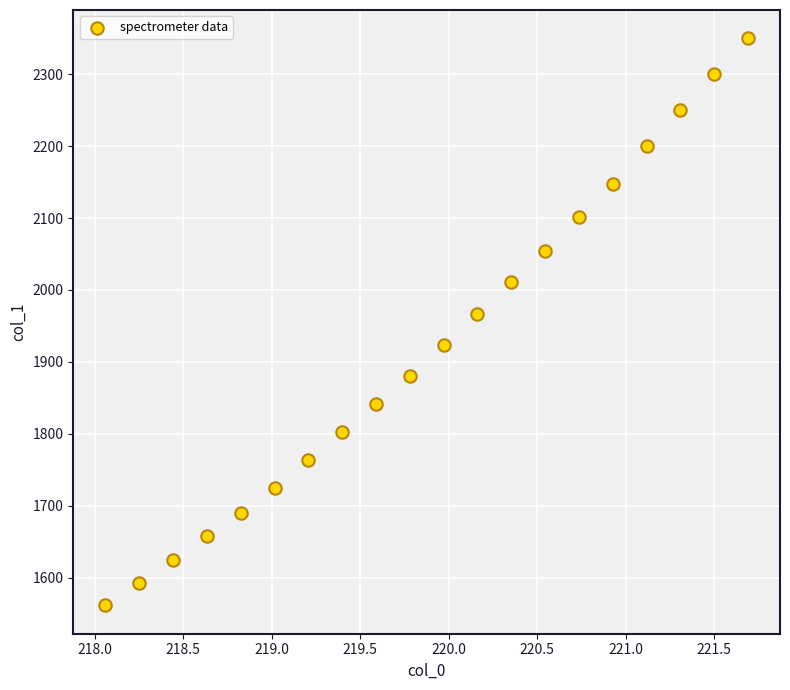

What is the range of Y values (max minus min)?

788.3